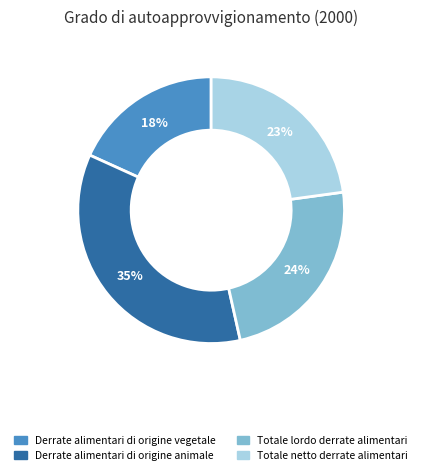

Combined, do Derrate alimentari di origine animale and Totale netto derrate alimentari account for over 50%?

Yes